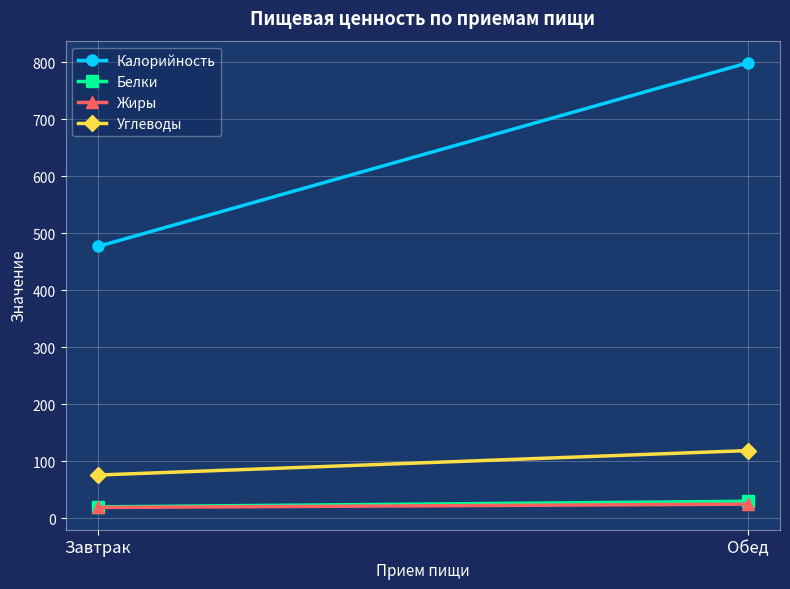

What is the sum of all Калорийность values?

1276.1